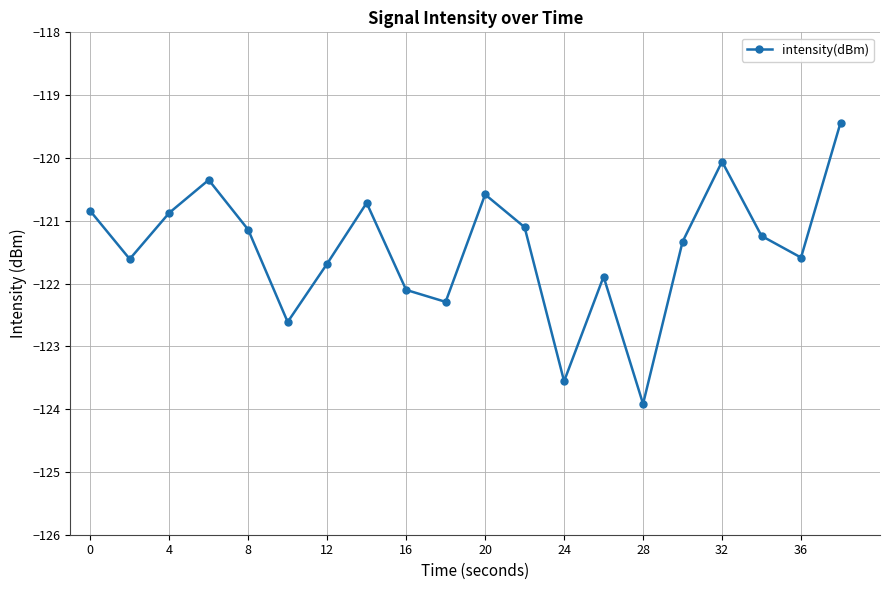

What is the average value?

-121.4